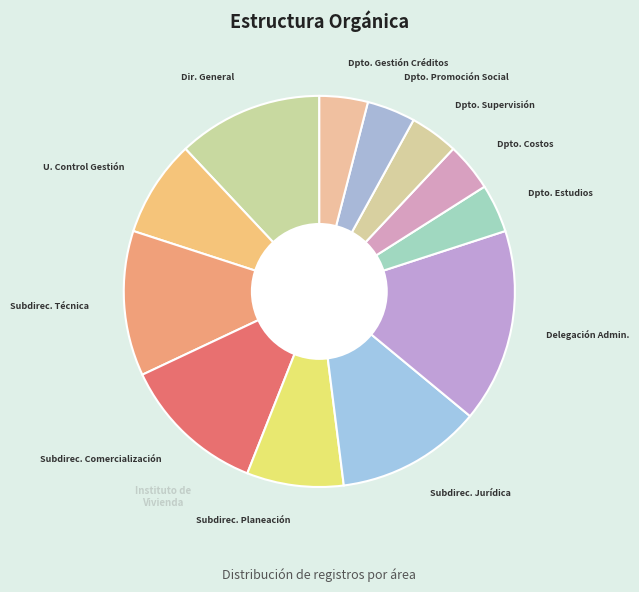

True or false: U. Control Gestión accounts for 8% of the total.

True